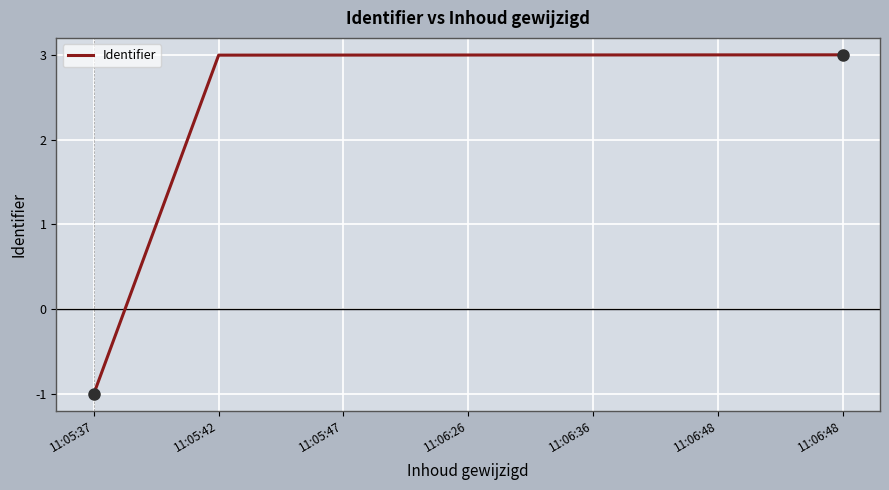

How many series are shown in this chart?

1